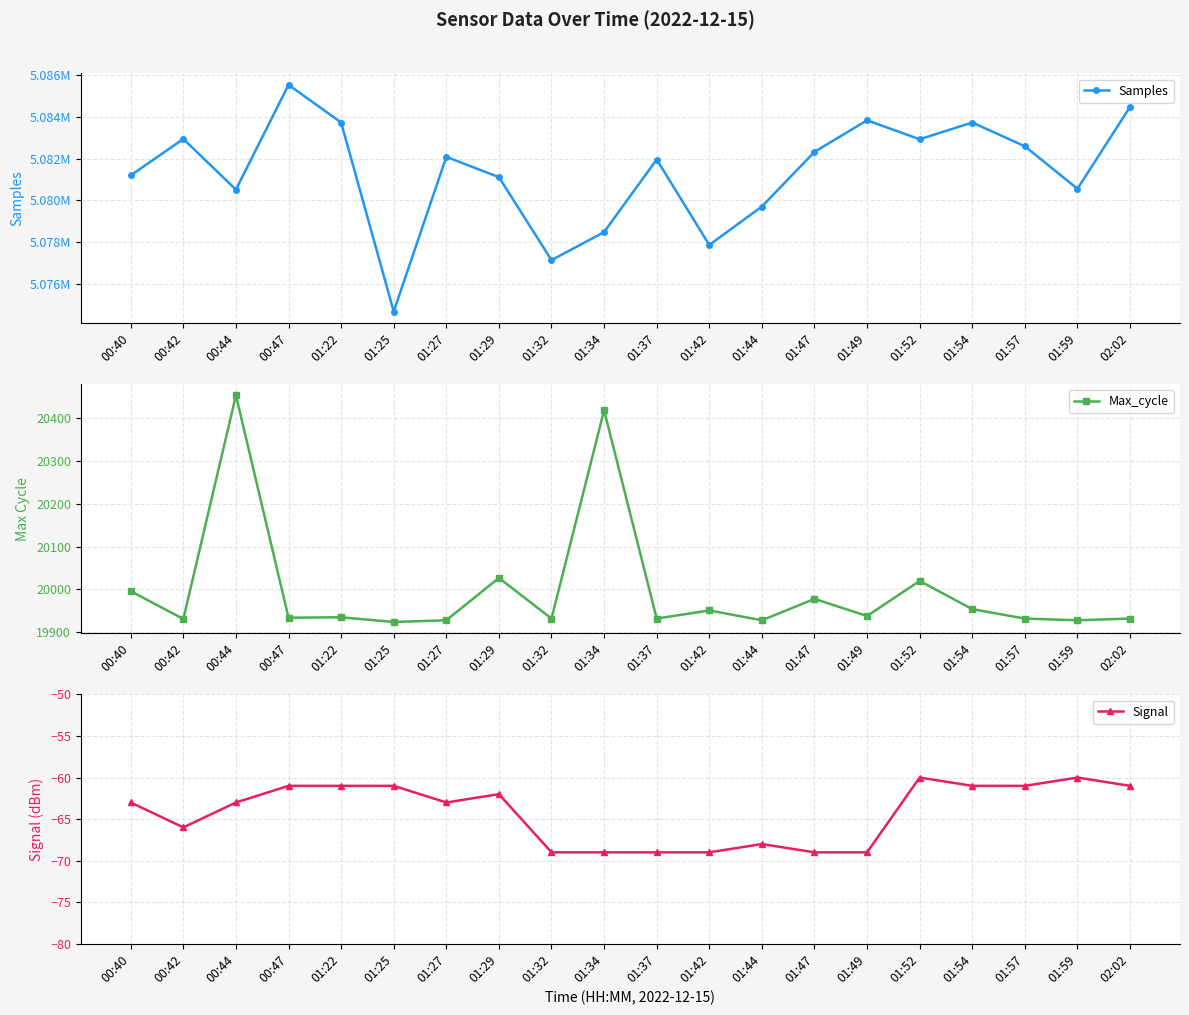

Is it true that Max_cycle equals 11877 at 01:47?

False